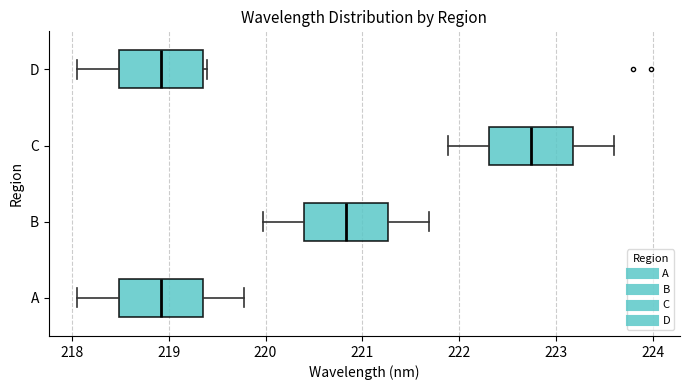

Where does the left whisker of the box for D end on the x-axis? The values are not printed on the chart, so give them approximately, as read against the axis.

218.1